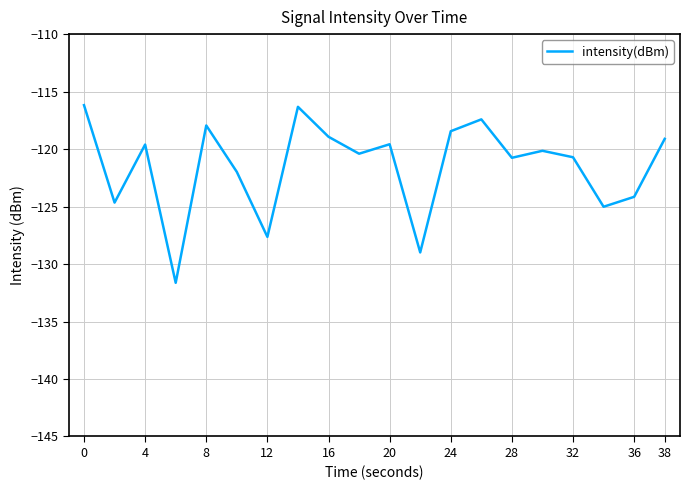

What is the maximum value shown in the chart?

-116.2